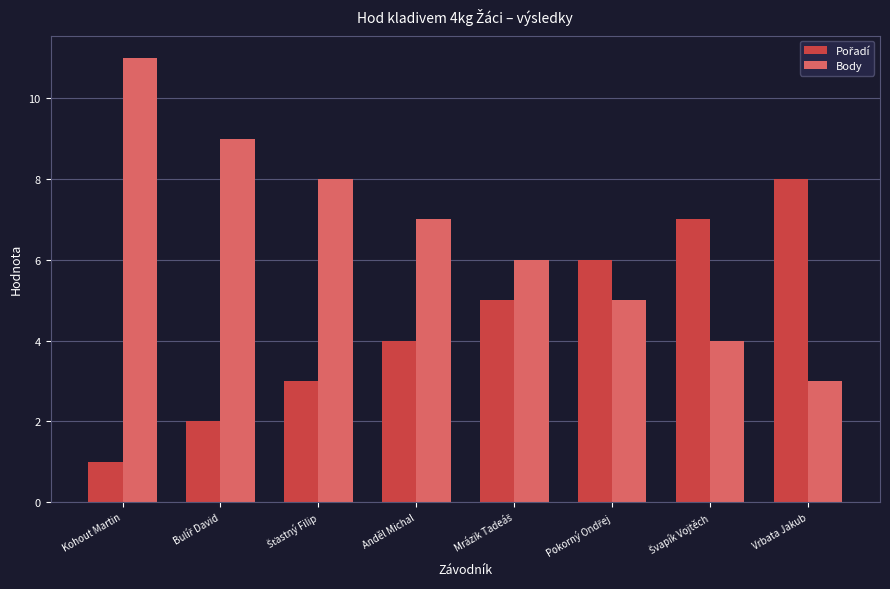

Which series has the largest total across all categories?

Body